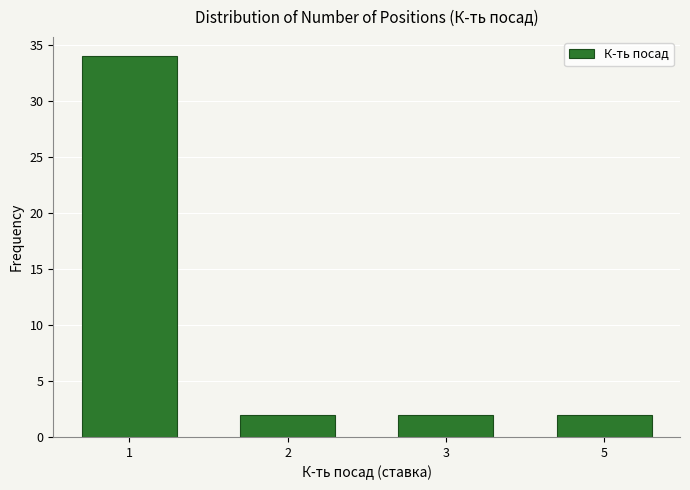

Reading left to right, list all the values displayed in this chart.

34	2	2	2